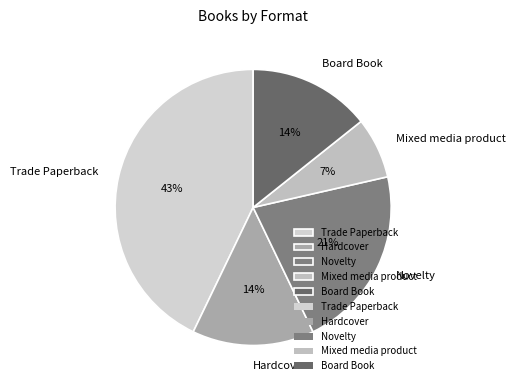

Which has a higher value, Novelty or Mixed media product?

Novelty